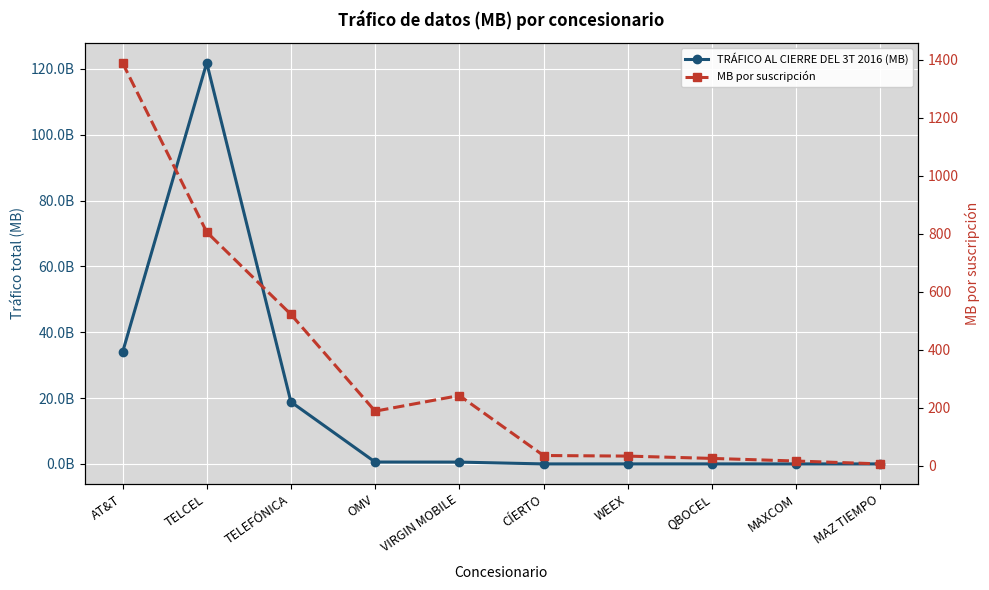

List the labels in order of TRÁFICO AL CIERRE DEL 3T 2016 (MB) value, smallest first.

MAXCOM, MAZ TIEMPO, CÍERTO, WEEX, QBOCEL, VIRGIN MOBILE, OMV, TELEFÓNICA, AT&T, TELCEL